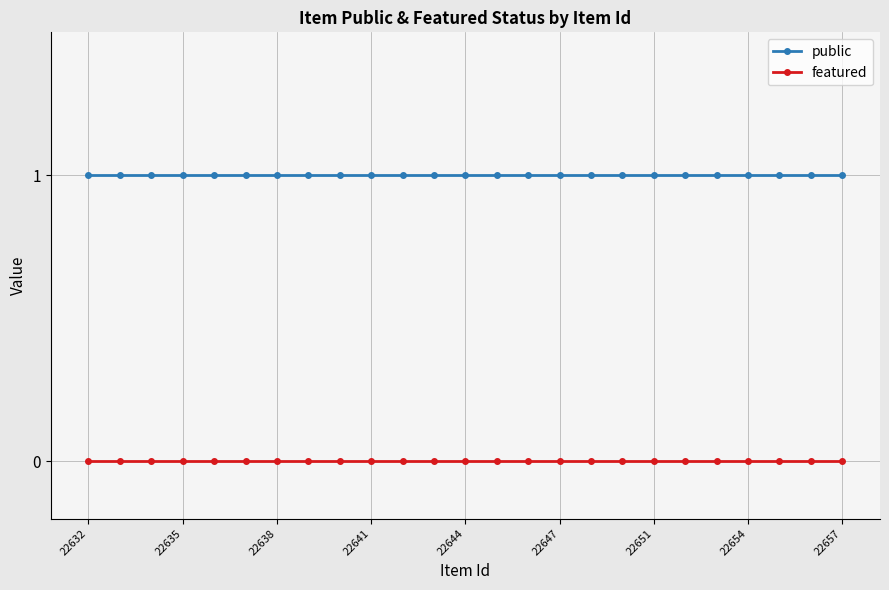

List the series in order of their peak value, highest first.

public, featured